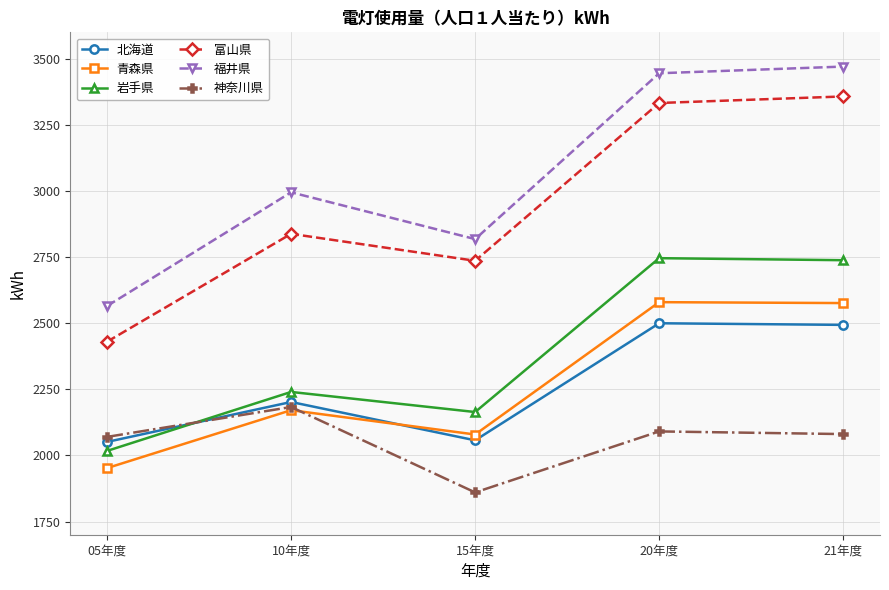

Is the value of 富山県 at 20年度 greater than the value of 北海道 at 05年度?

Yes